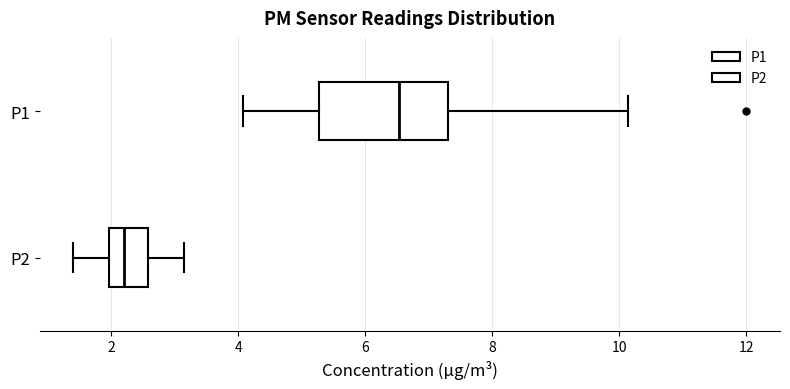

Where does the right whisker of the box for P1 end on the x-axis? The values are not printed on the chart, so give them approximately, as read against the axis.

10.2